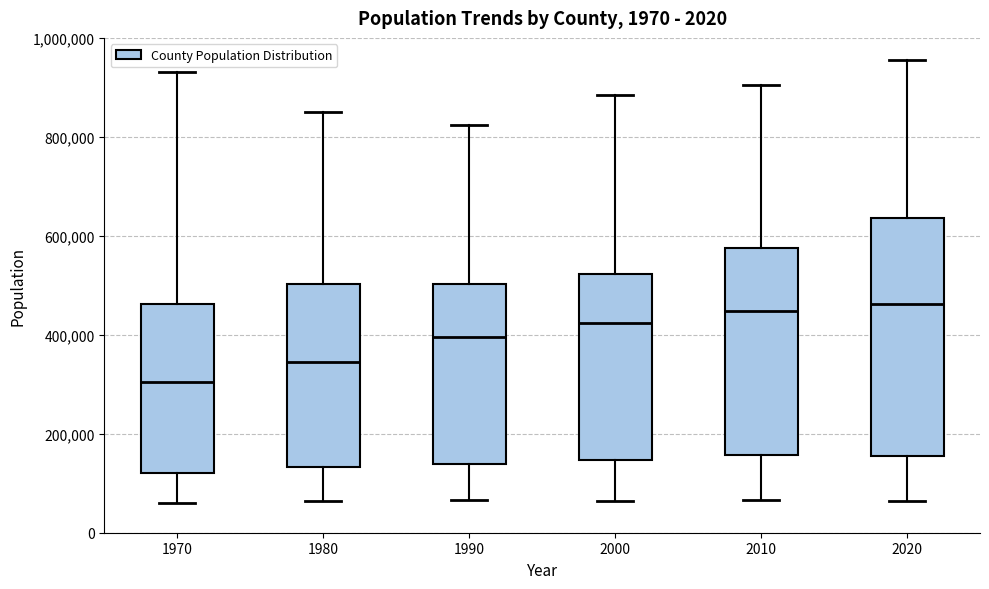

Comparing the boxes themselves (not the whiskers), which one is the tallest?

2020